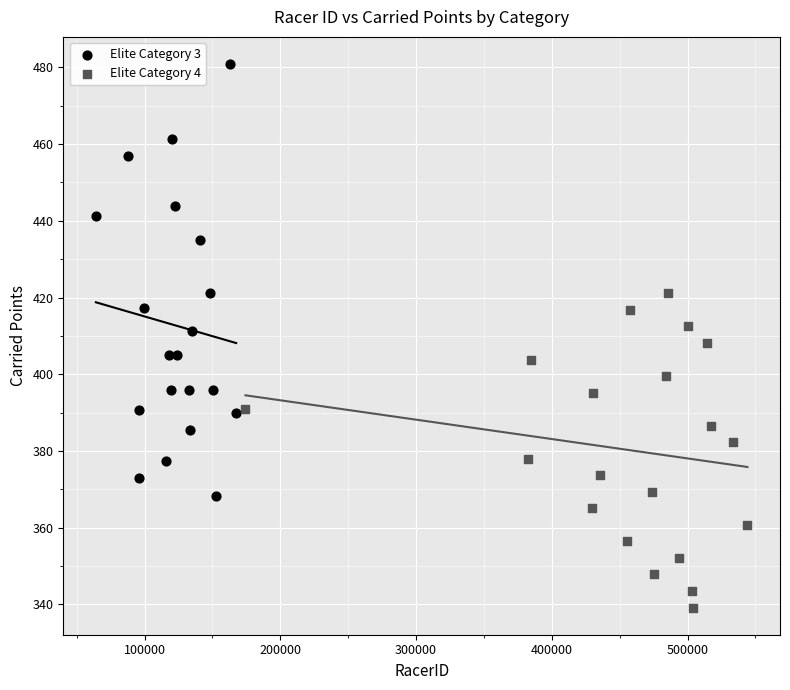

Which series contains the lowest Y value?

Elite Category 4